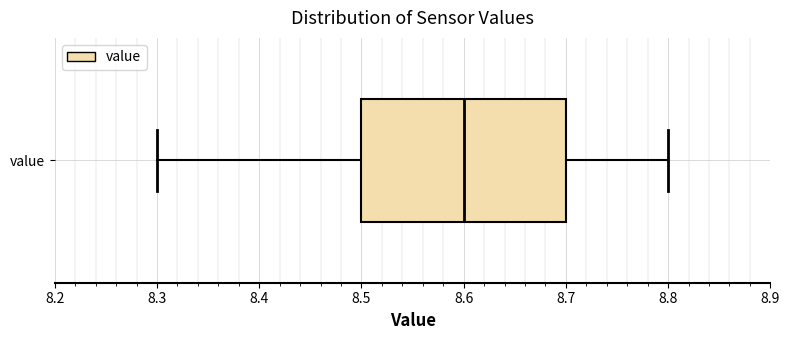

Where is the right edge of the box for value on the x-axis? The values are not printed on the chart, so give them approximately, as read against the axis.

8.7